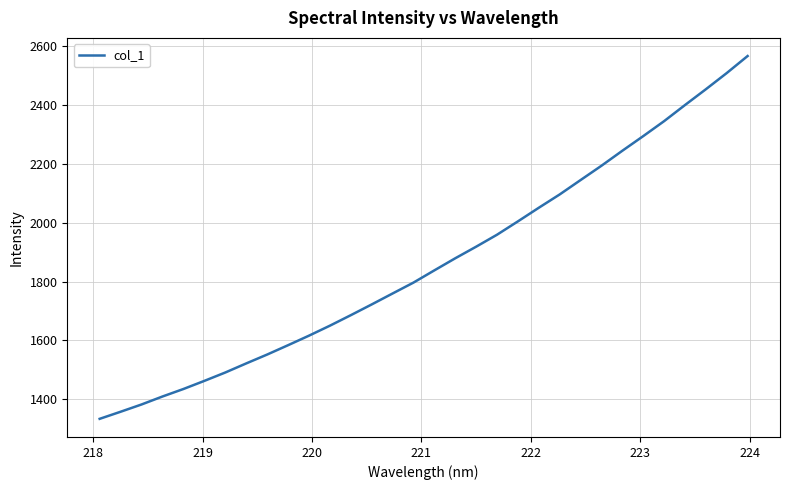

What is the minimum value shown in the chart?

1333.9